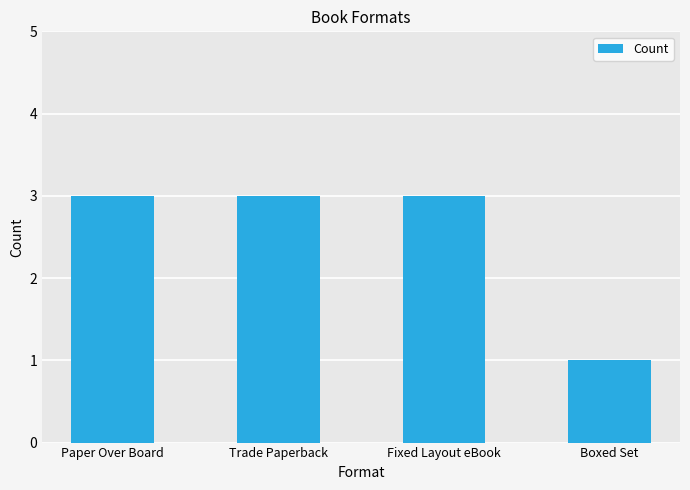

What is the label of the 4th bar from the right?

Paper Over Board